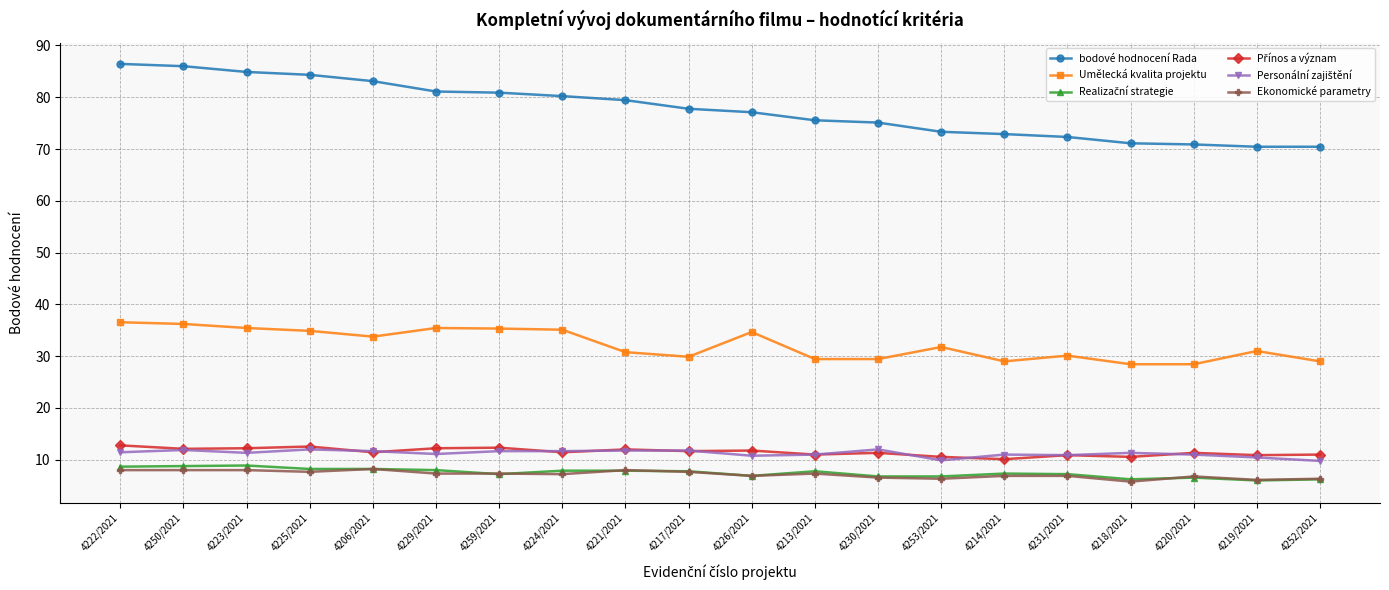

What is the greatest value displayed?

86.4